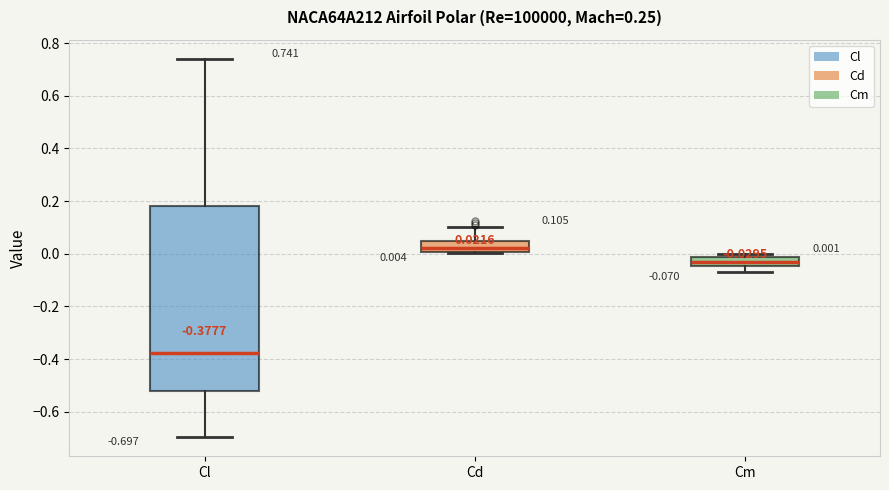

Comparing the boxes themselves (not the whiskers), which one is the tallest?

Cl